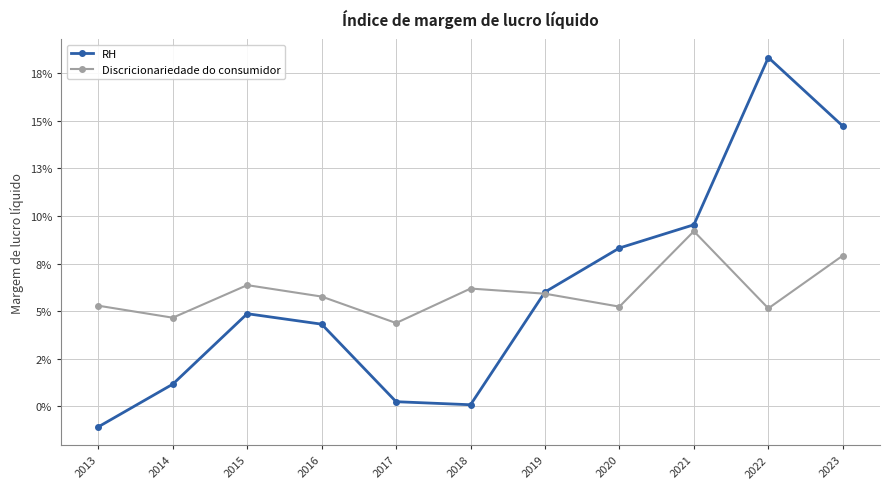

What are all the series names shown in the legend?

RH, Discricionariedade do consumidor